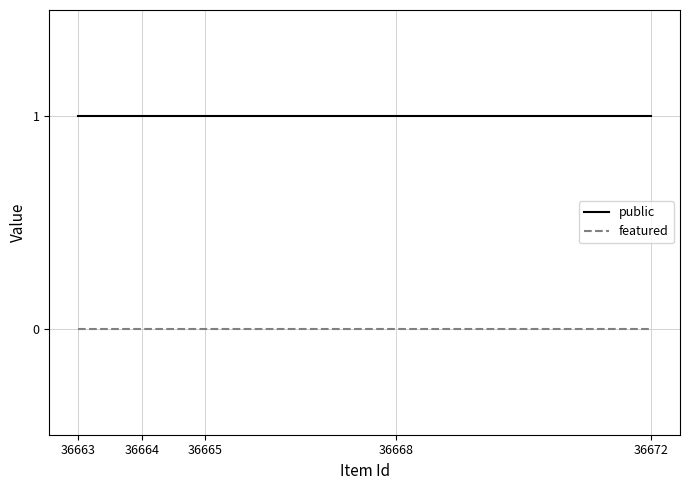

True or false: featured has a value of 0 at 36663.

True